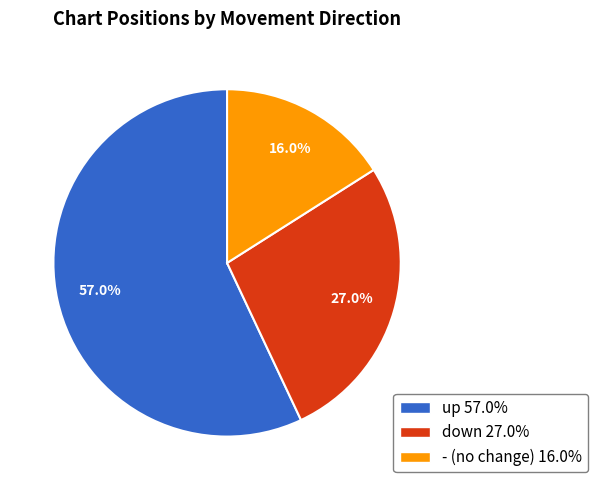

Is there any slice that represents more than half of the pie?

Yes